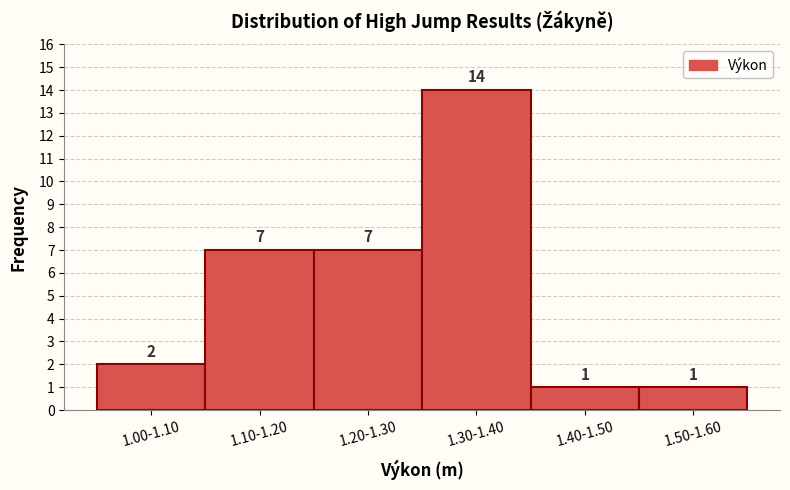

Reading left to right, what are all the values shown in this chart?

2	7	7	14	1	1